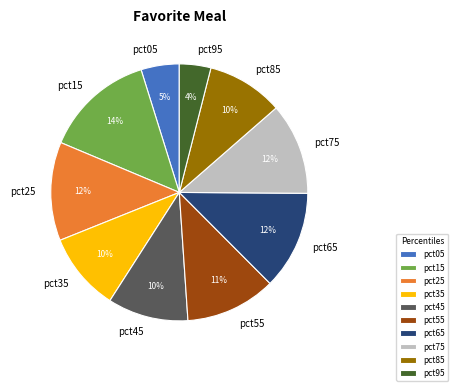

What is the smallest slice in the pie chart?

pct95